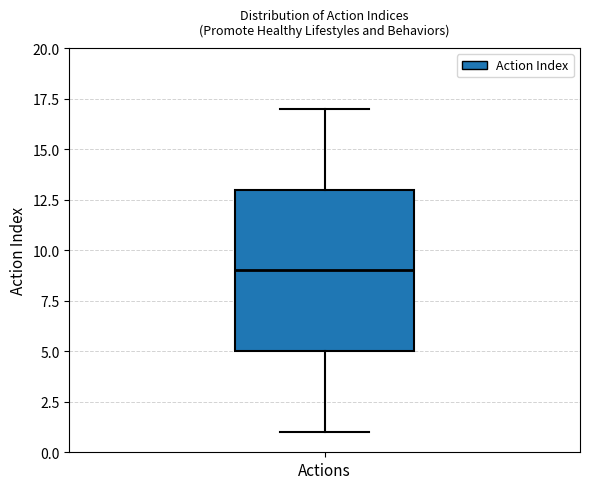

Transcribe this box plot: give where the median line is, the range the box spans, and where the two whiskers end, as read against the y-axis. The values are not printed on the chart, so give them approximately, as read against the axis.

median 9, box 5 to 13, whiskers 1 to 17